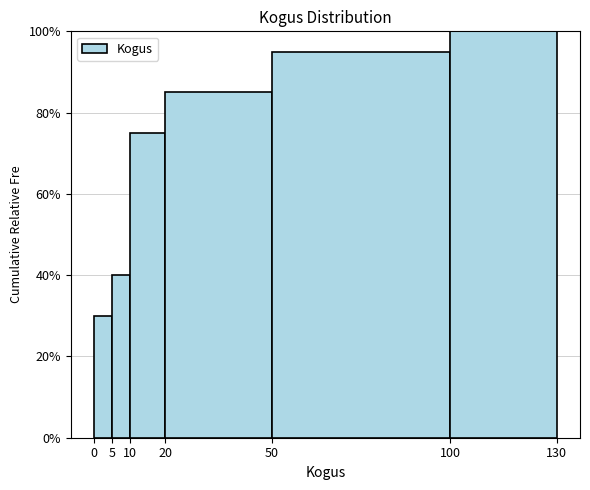

Reading left to right, list every bar in this chart as the range it spans on the x-axis followed by its height. The values are not printed on the chart, so give them approximately, as read against the axis.

0 to 5: 30
5 to 10: 40
10 to 20: 76
20 to 50: 86
50 to 100: 96
100 to 130: 100